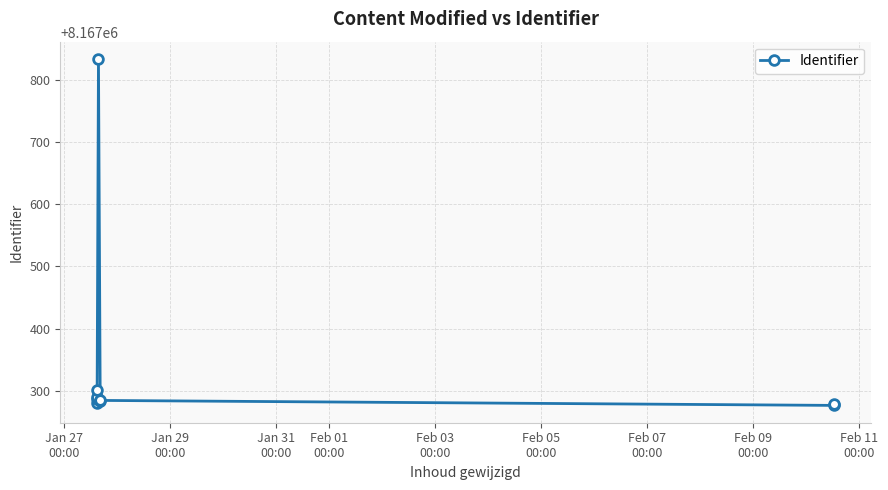

How many categories are shown in the chart?

9